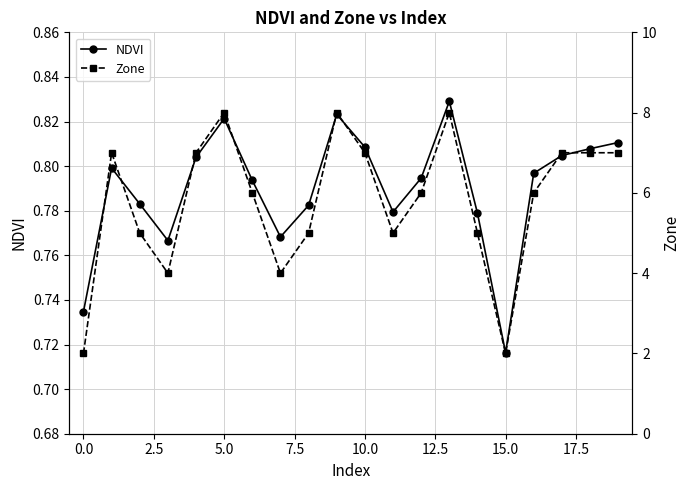

True or false: NDVI has more than 2 points higher than both neighbors.

True